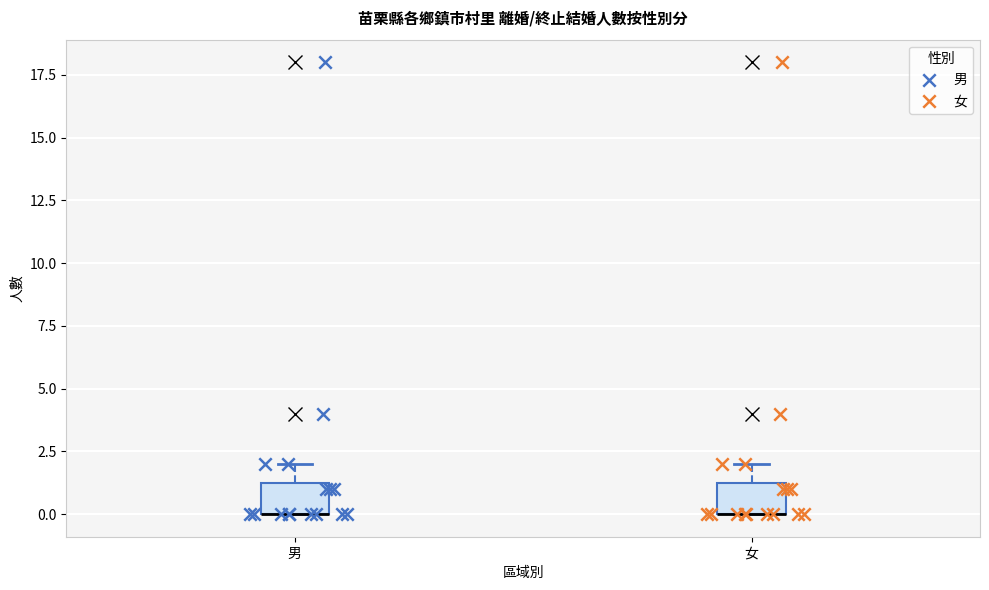

Reading left to right, transcribe this box plot: for each box, give where its median line is, the range the box spans, and where its two whiskers end, as read against the y-axis. The values are not printed on the chart, so give them approximately, as read against the axis.

男: median 0.0 (drawn on the box's lower edge), box 0.0 to 1.5, whiskers 0.0 to 2.0
女: median 0.0 (drawn on the box's lower edge), box 0.0 to 1.5, whiskers 0.0 to 2.0